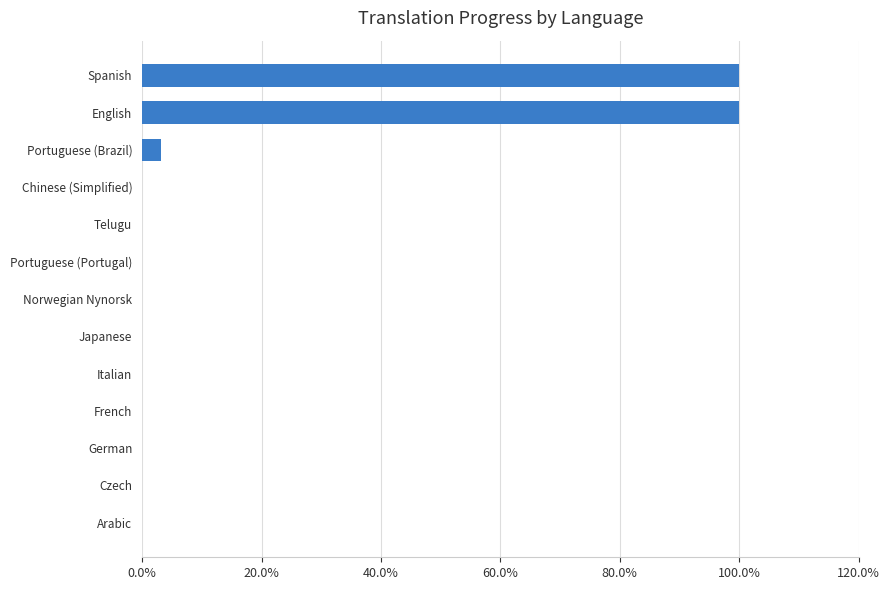

Are the bars horizontal?

Yes